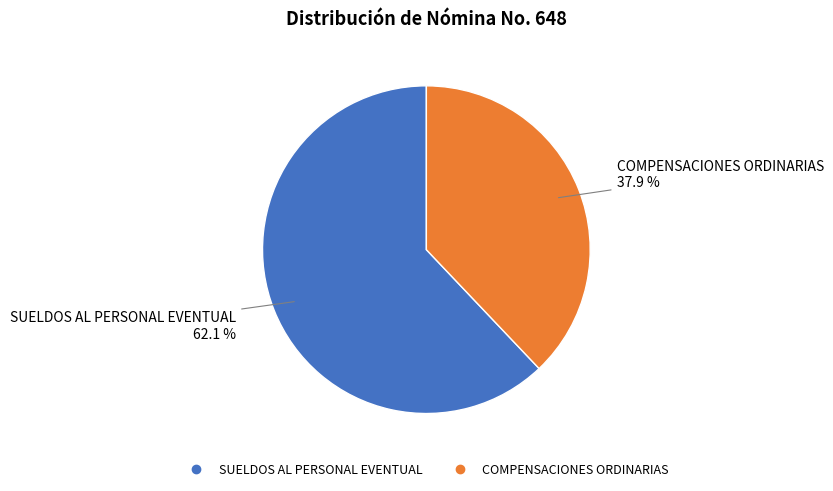

What percentage is NOT represented by SUELDOS AL PERSONAL EVENTUAL?

37.9%